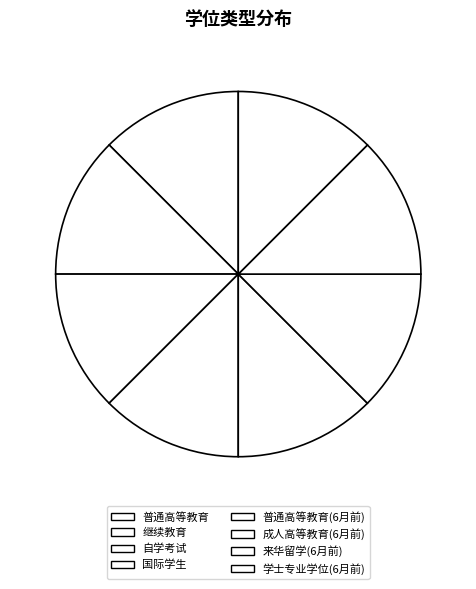

To the nearest percent, what is the difference between the 普通高等教育(6月前) and 继续教育 slice percentages?

3%